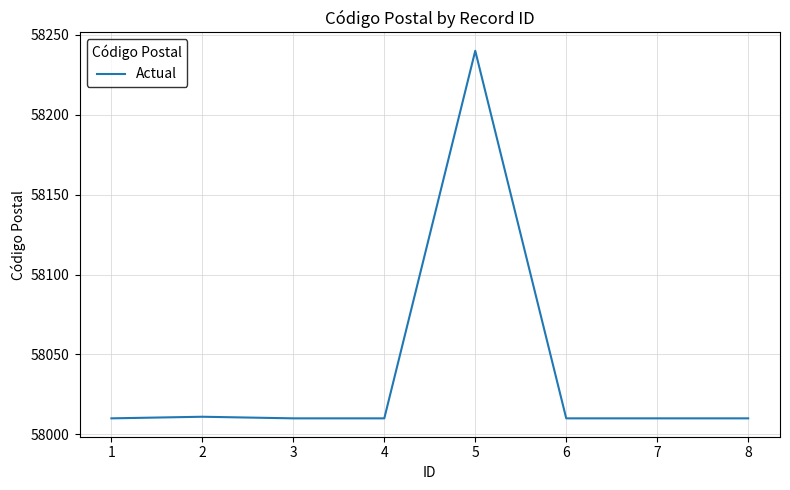

What is the sum of all values?

464311